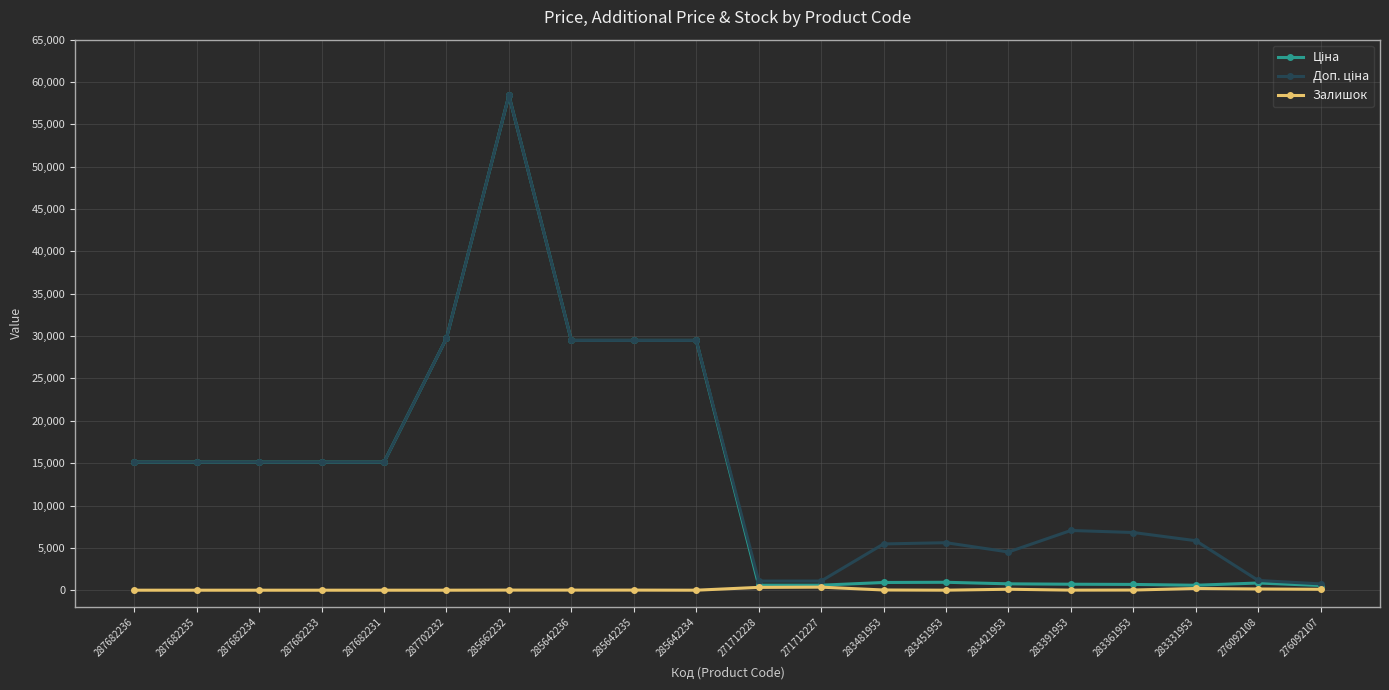

How many data points in Залишок are less than 11?

9